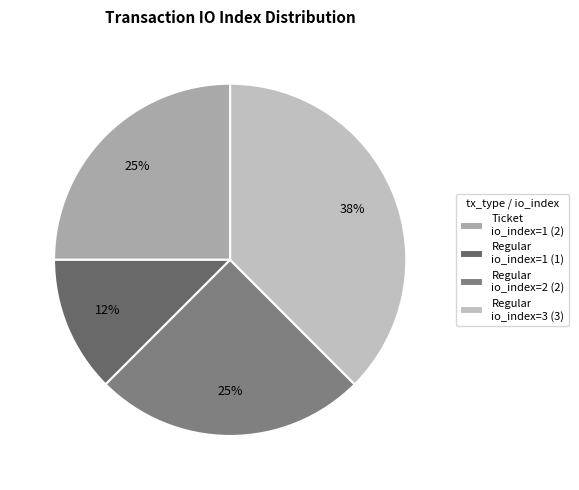

How many segments does this pie chart have?

4